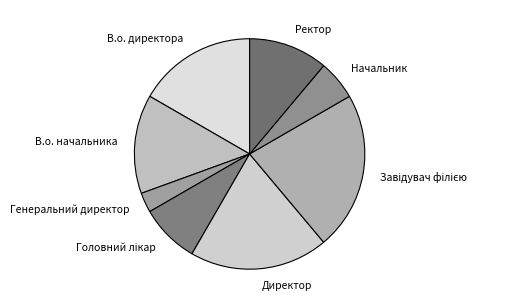

Is Директор the majority of the pie?

No